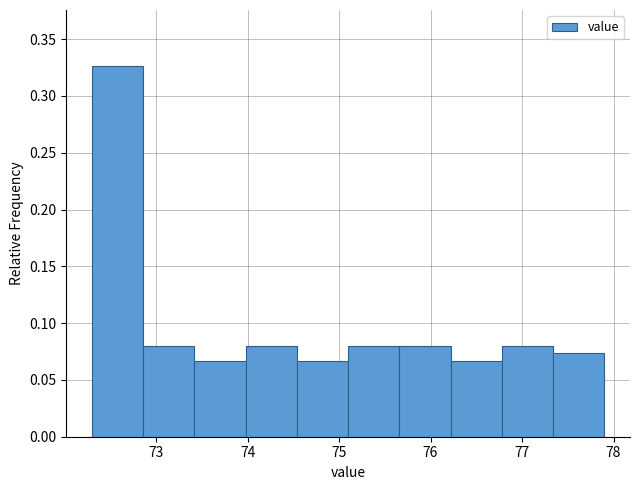

Which range on the x-axis has the tallest bar?

72.30 to 72.86